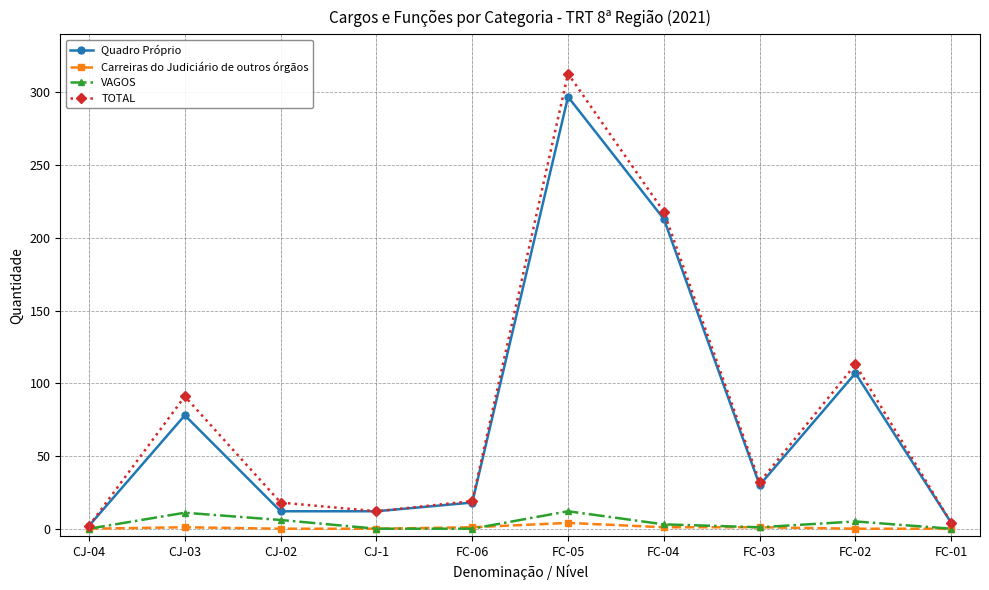

Does the chart have visible grid lines?

Yes